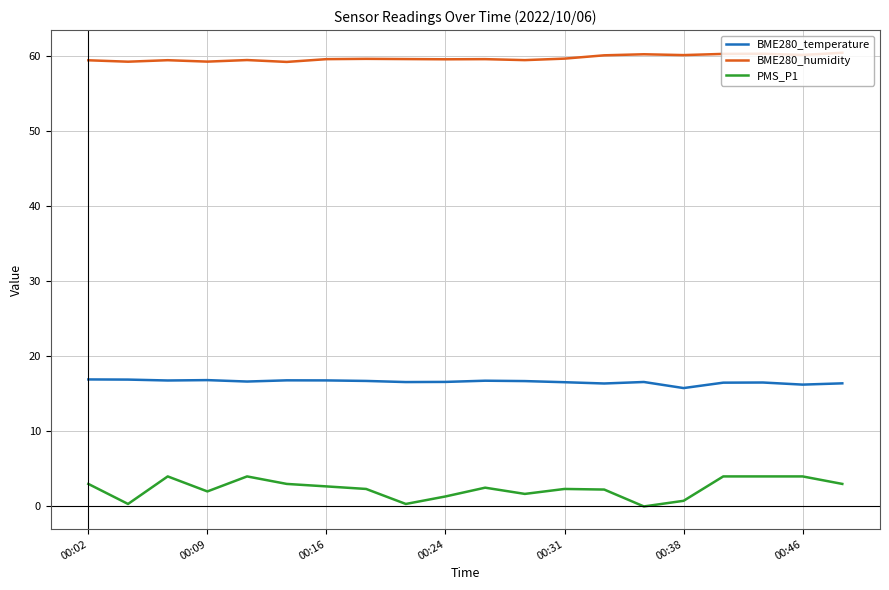

What is the greatest value displayed?

60.4